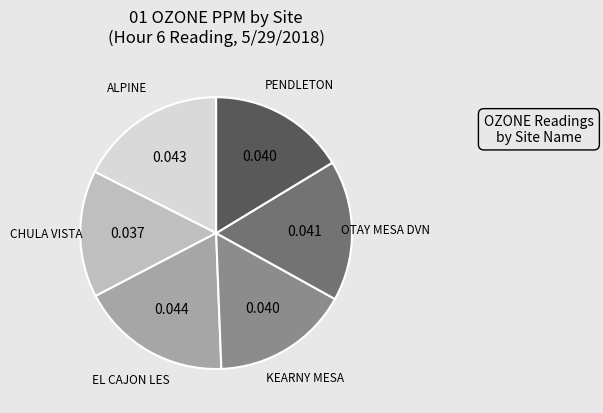

Which slice is the smallest?

CHULA VISTA